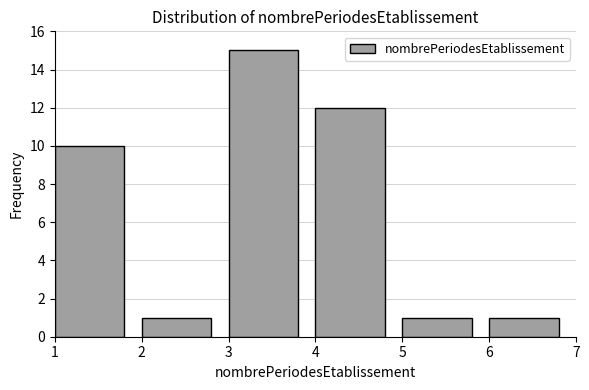

Which range on the x-axis has the tallest bar?

3 to 4